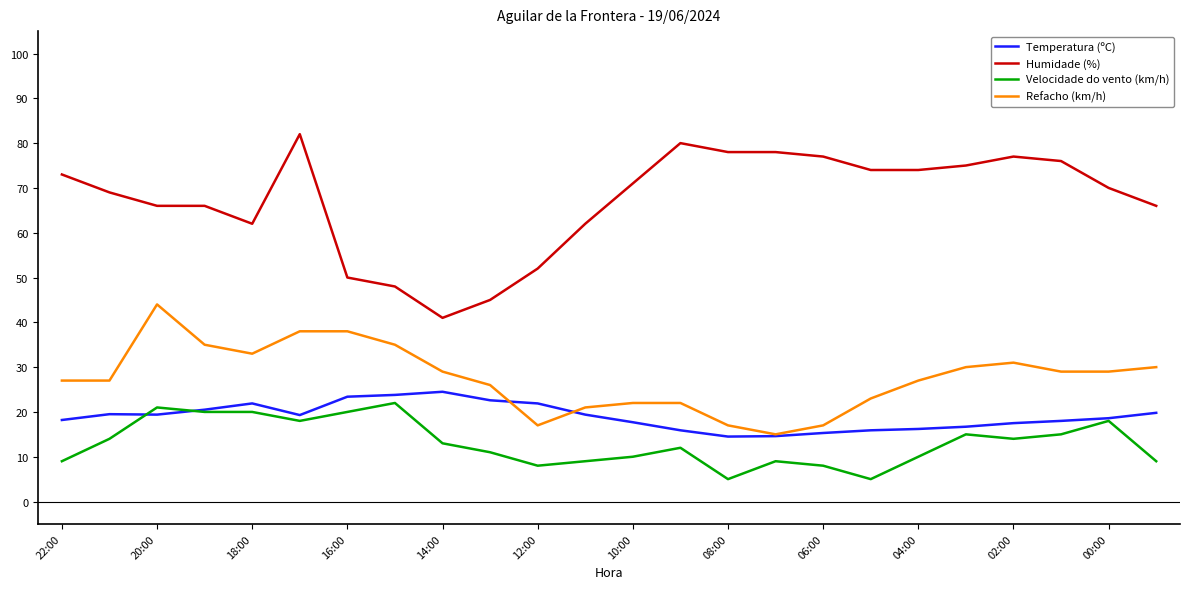

What is the greatest value displayed?

82.0